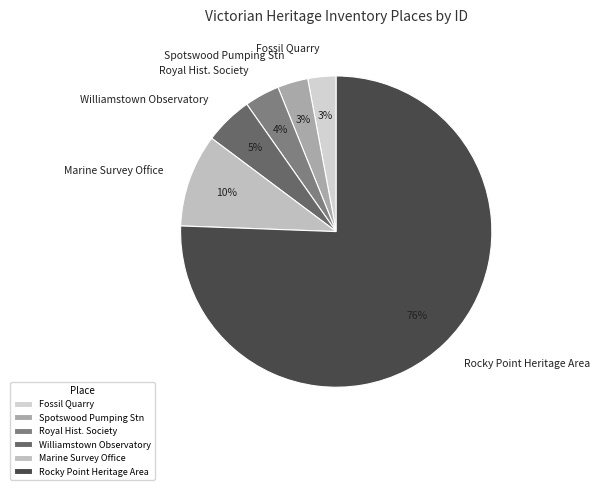

How many segments does this pie chart have?

6